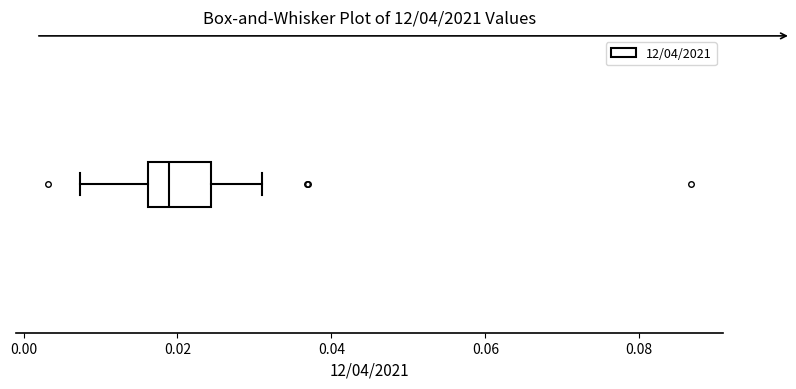

Read this box plot against the x-axis: the position of the median line, the range covered by the box, and the ends of both whiskers. The values are not printed on the chart, so give them approximately, as read against the axis.

median 0.018, box 0.016 to 0.024, whiskers 0.008 to 0.030